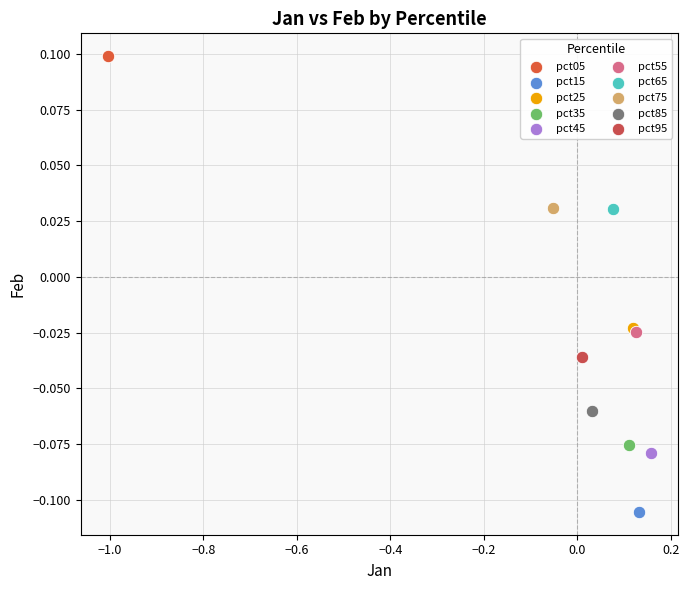

Which series contains the lowest Y value?

pct15